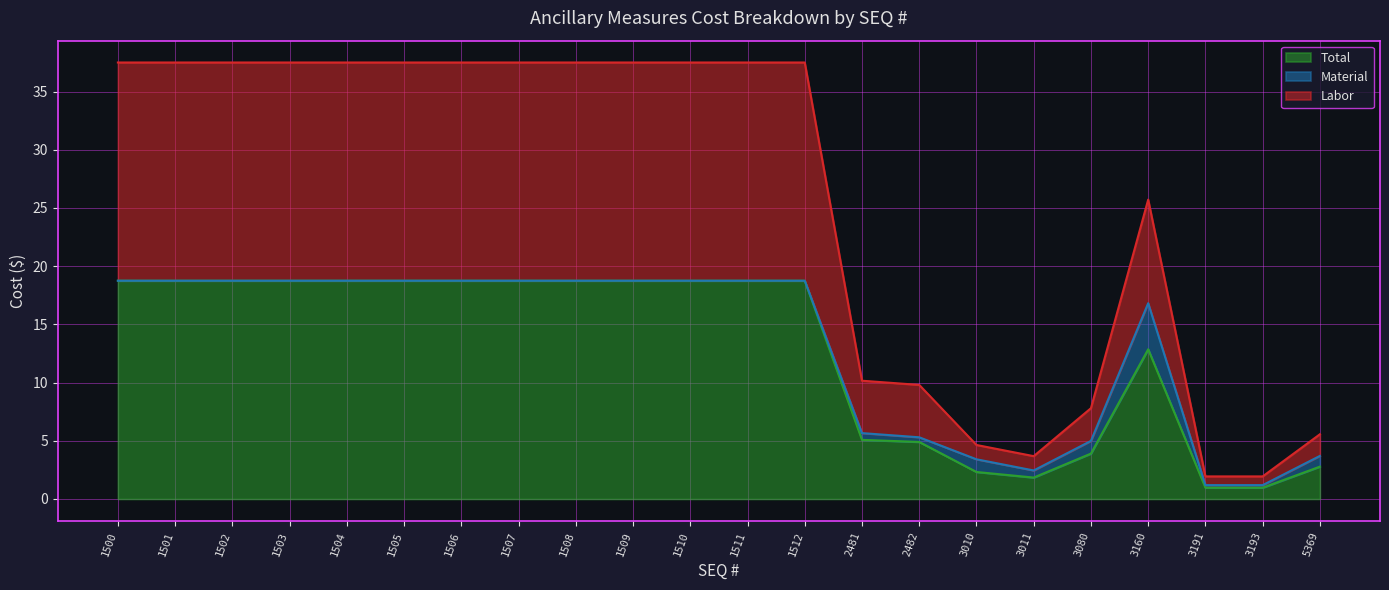

True or false: Total and Labor intersect in this chart.

False